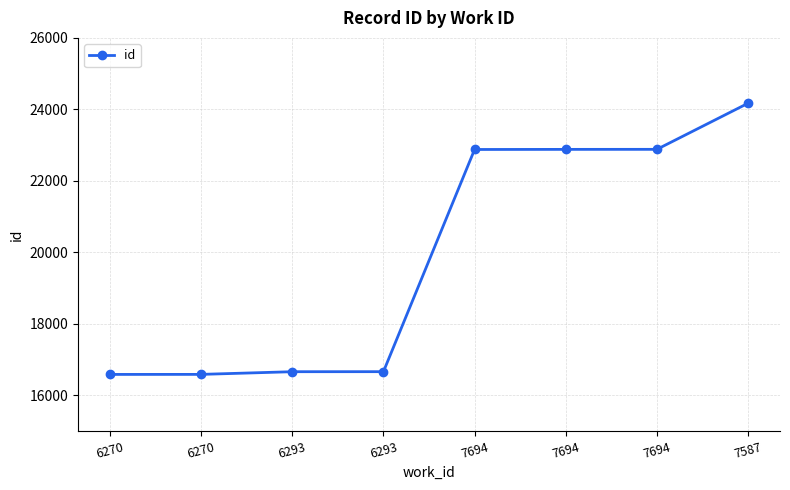

What is the value of the 8th point from the left?

24171